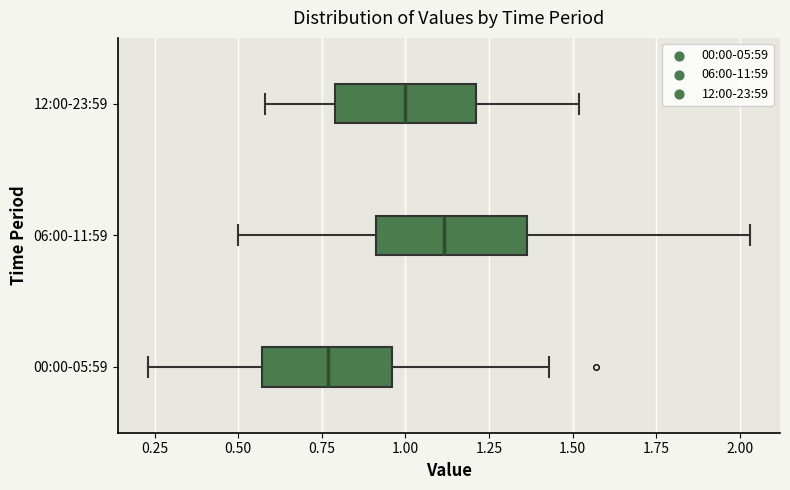

Reading bottom to top, read every box against the x-axis: the position of its median line, the range the box covers, and the ends of its whiskers. The values are not printed on the chart, so give them approximately, as read against the axis.

00:00-05:59: median 0.75, box 0.55 to 0.95, whiskers 0.25 to 1.45
06:00-11:59: median 1.10, box 0.90 to 1.35, whiskers 0.50 to 2.05
12:00-23:59: median 1.00, box 0.80 to 1.20, whiskers 0.60 to 1.50